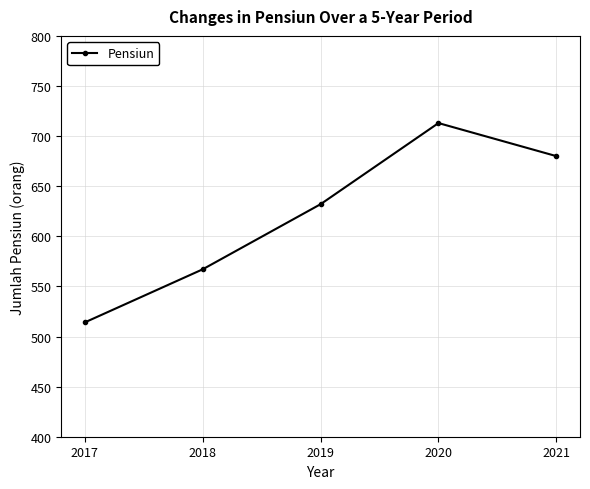

Approximately how many times larger is the value at 2019 compared to 2017?

1.2